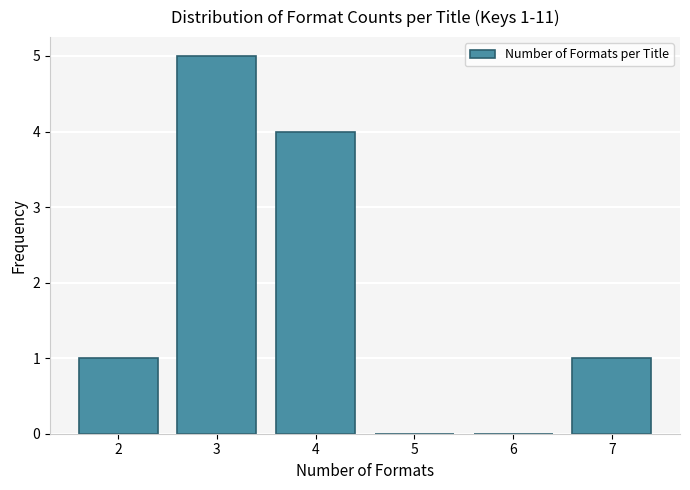

Reading left to right, extract all data points from this chart.

2=1	3=5	4=4	5=0	6=0	7=1